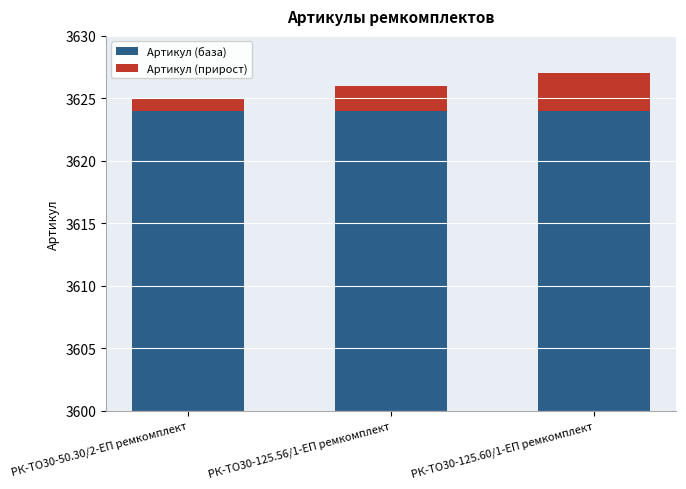

What is the difference between the second highest and minimum values in the Артикул (прирост) series?

1